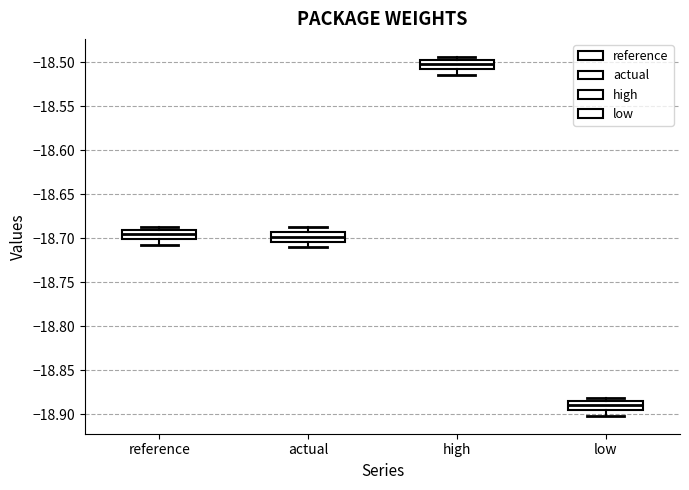

Reading left to right, transcribe this box plot: for each box, give where its median line is, the range the box spans, and where its two whiskers end, as read against the y-axis. The values are not printed on the chart, so give them approximately, as read against the axis.

reference: median -18.695, box -18.700 to -18.690, whiskers -18.710 to -18.690 (just above the box's upper edge)
actual: median -18.700, box -18.705 to -18.695, whiskers -18.710 to -18.690
high: median -18.500, box -18.505 to -18.495, whiskers -18.515 to -18.495 (just above the box's upper edge)
low: median -18.890, box -18.895 to -18.885, whiskers -18.900 to -18.880